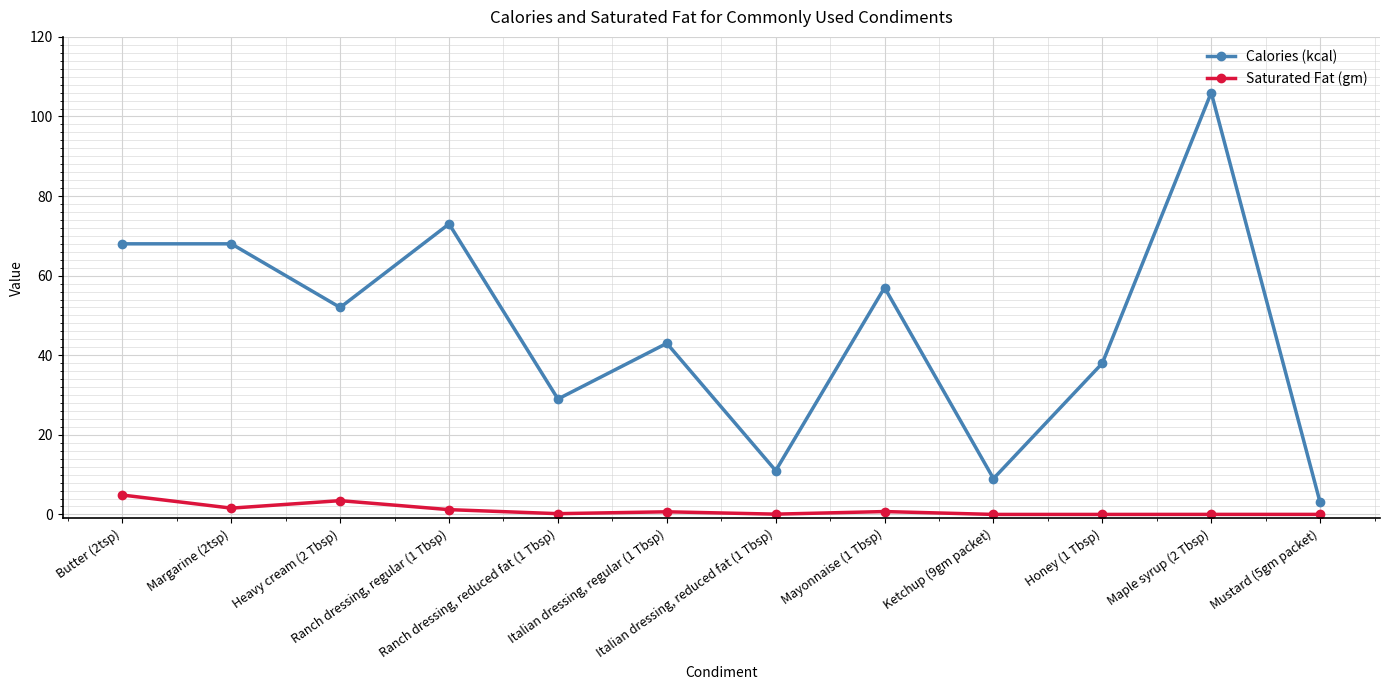

What position from the left is Margarine (2tsp)?

2